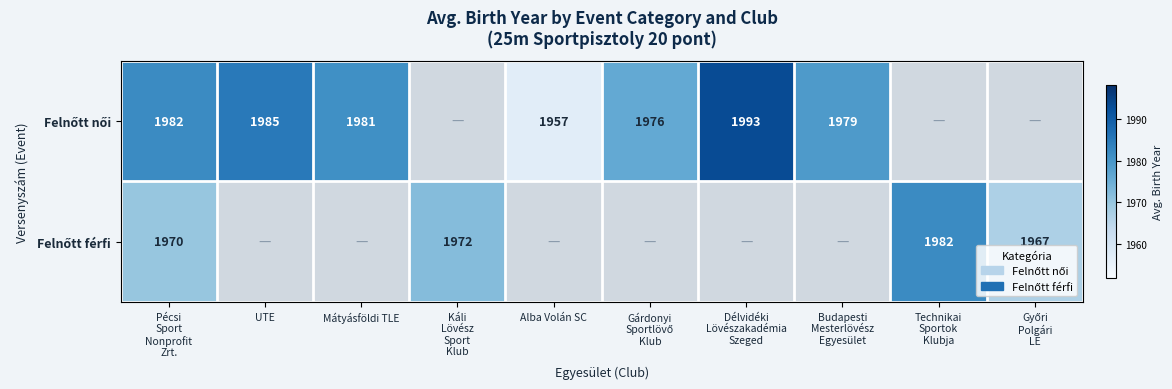

What is the maximum value for Felnőtt női?

1993.0